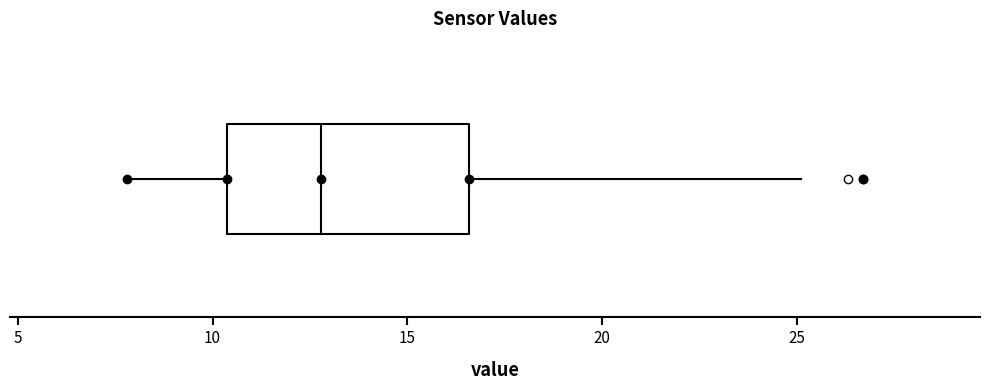

Transcribe this box plot: give where the median line is, the range the box spans, and where the two whiskers end, as read against the x-axis. The values are not printed on the chart, so give them approximately, as read against the axis.

median 13.0, box 10.5 to 16.5, whiskers 8.0 to 25.0